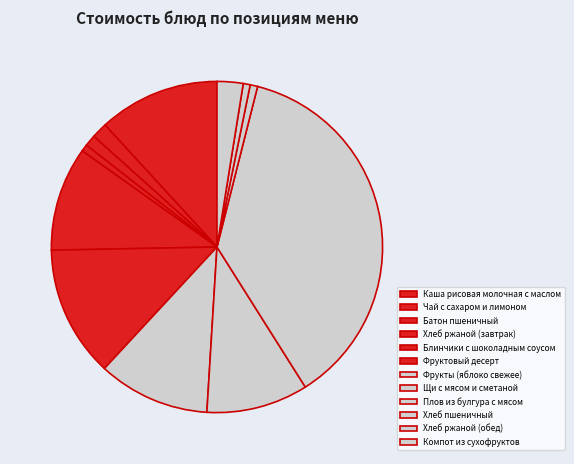

Count the number of slices in the pie.

12